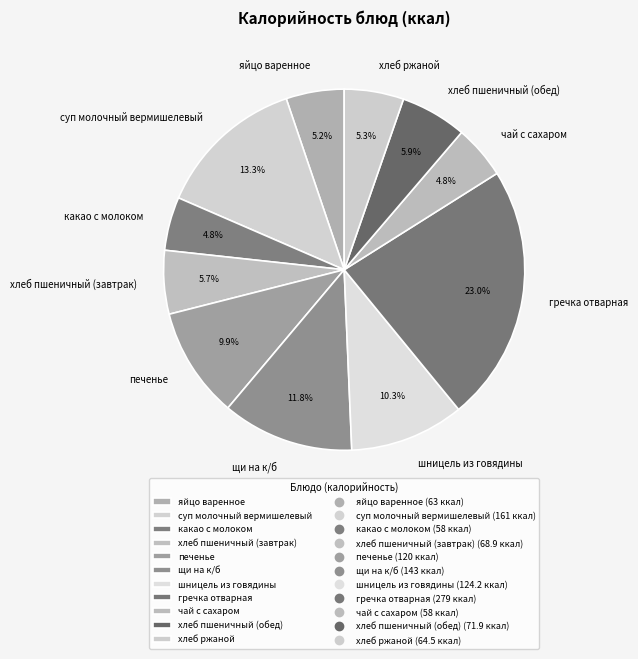

Does щи на к/б account for over 50% of the chart?

No